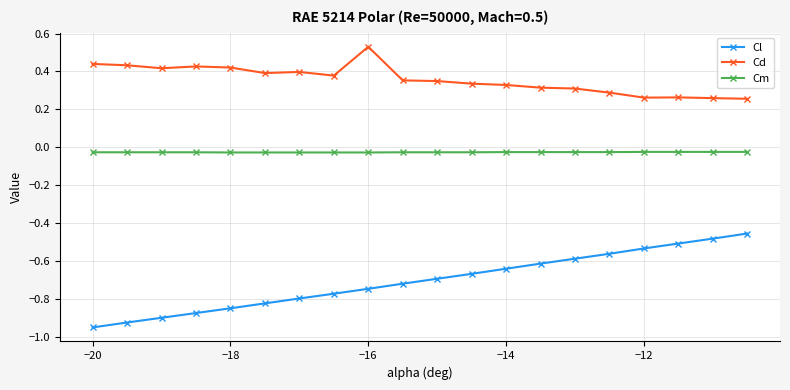

How many Cd values are between 0 and 1?

20